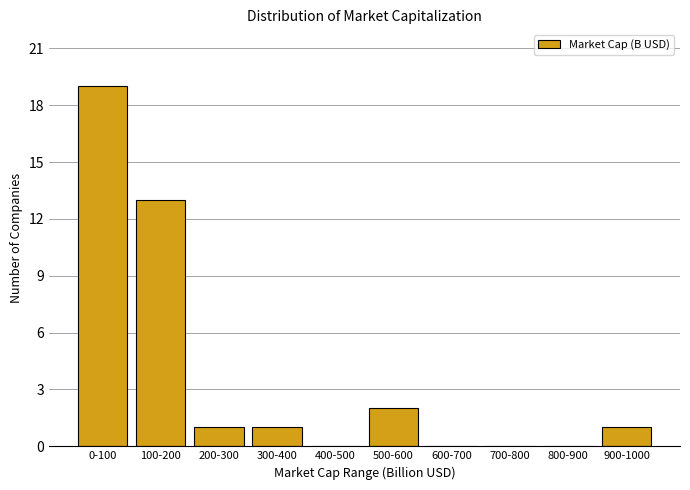

Reading left to right, list all the values displayed in this chart.

0-100=19	100-200=13	200-300=1	300-400=1	400-500=0	500-600=2	600-700=0	700-800=0	800-900=0	900-1000=1